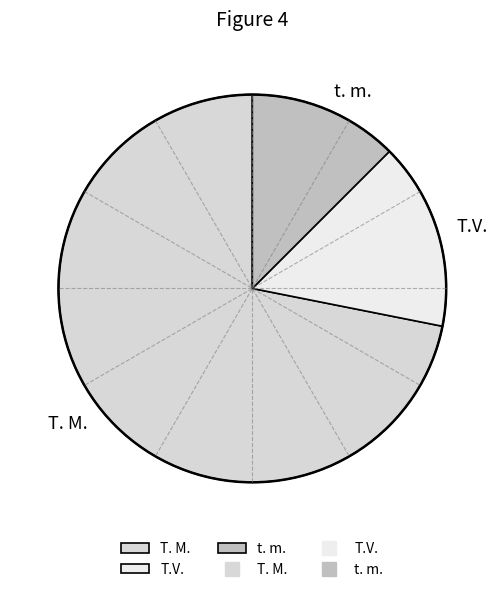

True or false: T. M. accounts for 72% of the total.

True